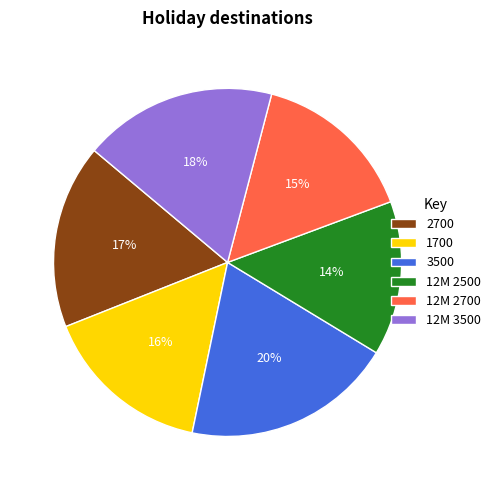

Does 12M 2500 account for over 50% of the chart?

No